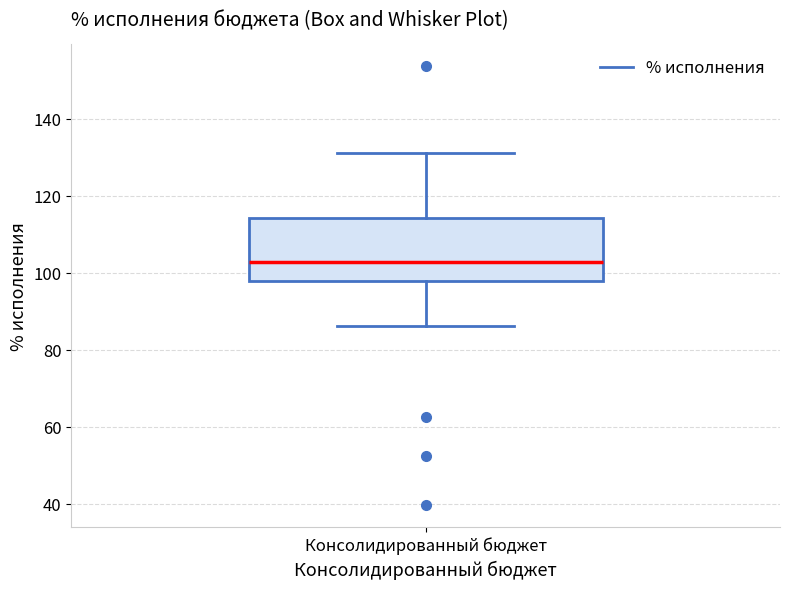

Read this box plot against the y-axis: the position of the median line, the range covered by the box, and the ends of both whiskers. The values are not printed on the chart, so give them approximately, as read against the axis.

median 102, box 98 to 114, whiskers 86 to 132